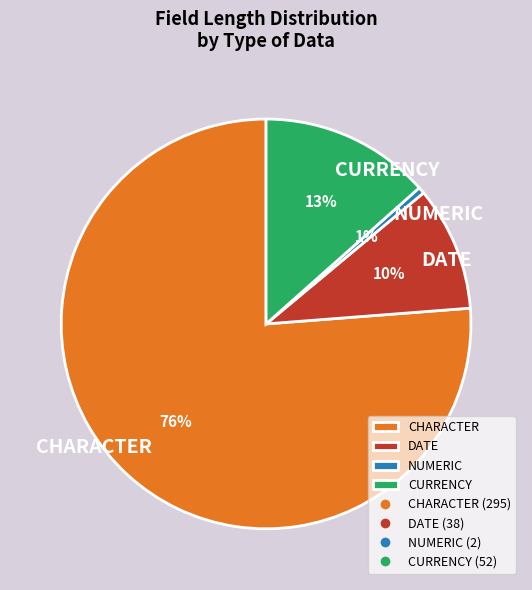

Between CURRENCY and CHARACTER, which is larger?

CHARACTER